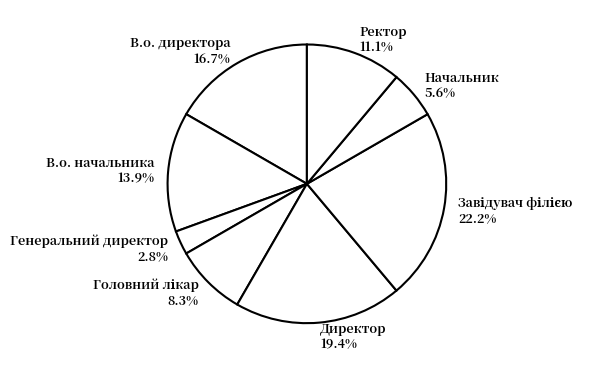

Is Ректор the majority of the pie?

No